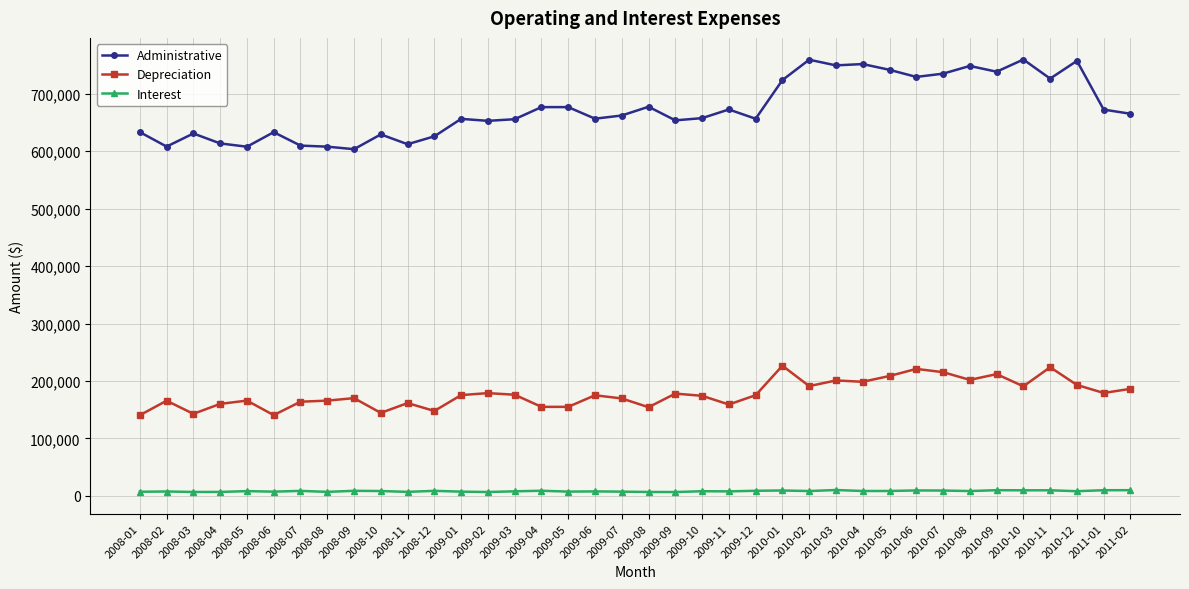

Where does the Administrative series first go above 661969?

2009-04